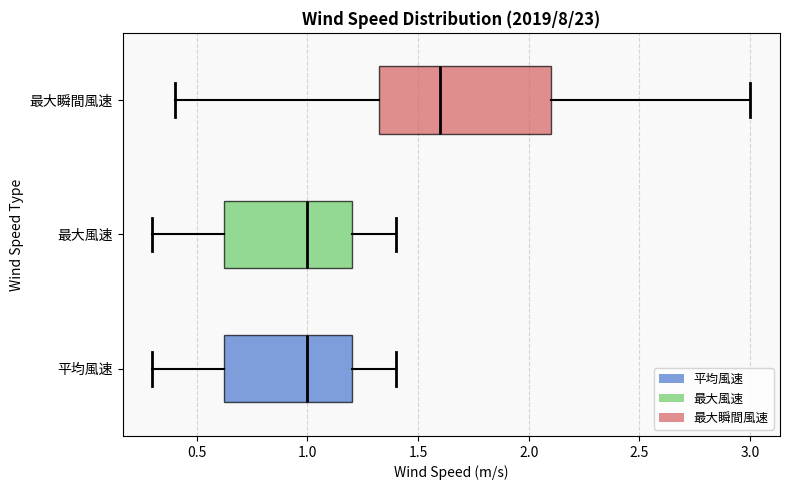

Which box has the furthest to the right median line?

最大瞬間風速